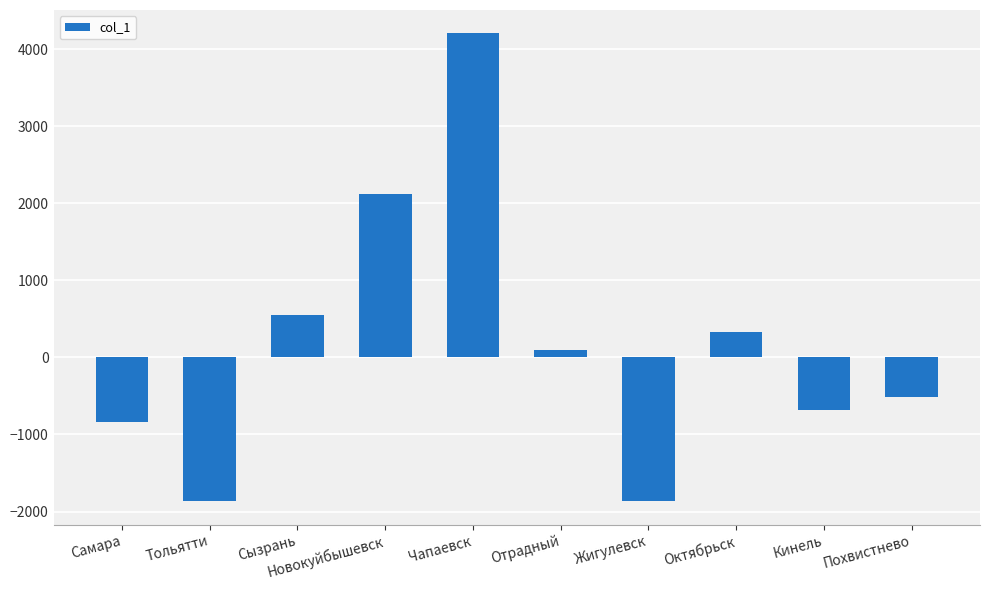

What is the value of the 2nd bar from the left?

-1865.8